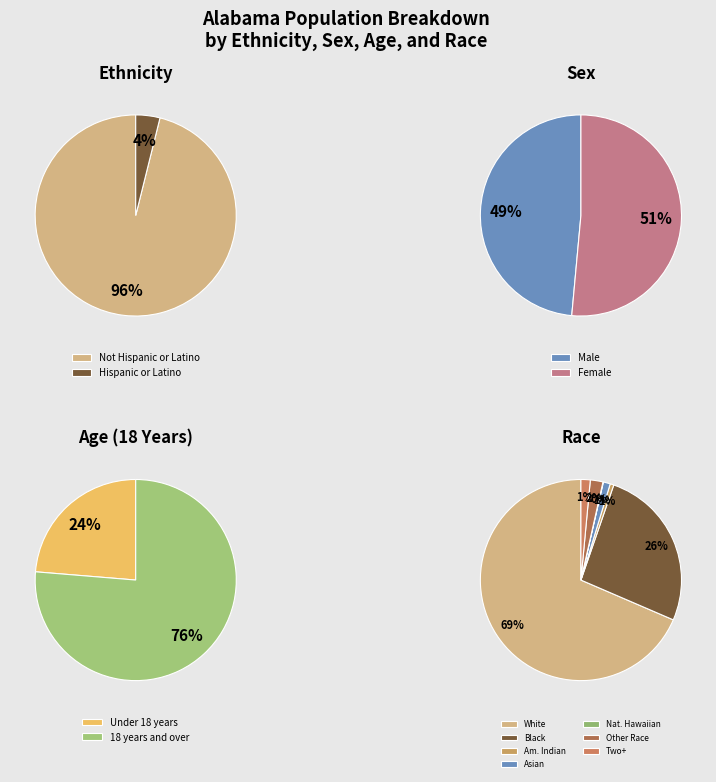

Which has a higher value, Some Other Race alone or Black or African American alone?

Black or African American alone